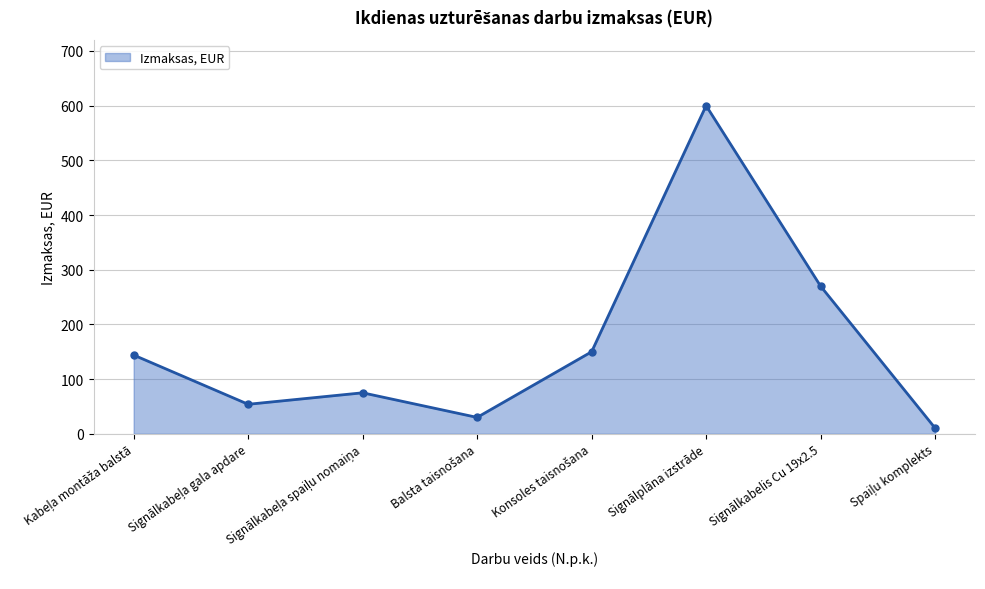

Where is the data nearest to the value 305?

Signālkabelis Cu 19x2.5